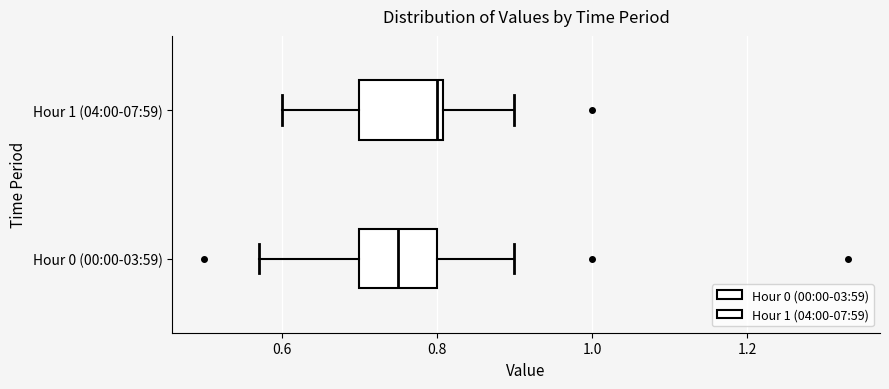

Reading bottom to top, transcribe this box plot: for each box, give where its median line is, the range the box spans, and where its two whiskers end, as read against the x-axis. The values are not printed on the chart, so give them approximately, as read against the axis.

Hour 0 (00:00-03:59): median 0.76, box 0.70 to 0.80, whiskers 0.58 to 0.90
Hour 1 (04:00-07:59): median 0.80 (just left of the box's right edge), box 0.70 to 0.80, whiskers 0.60 to 0.90